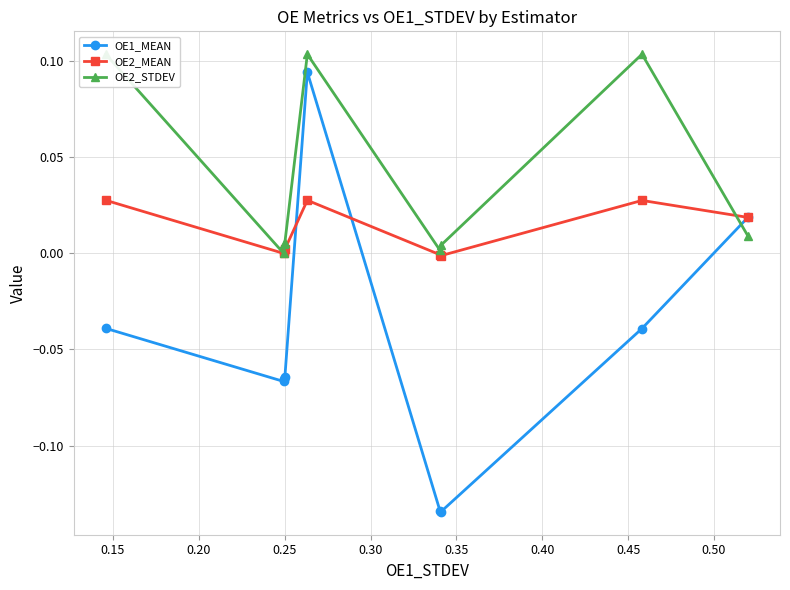

Rank the series by their average value, from lowest to highest.

OE1_MEAN, OE2_MEAN, OE2_STDEV